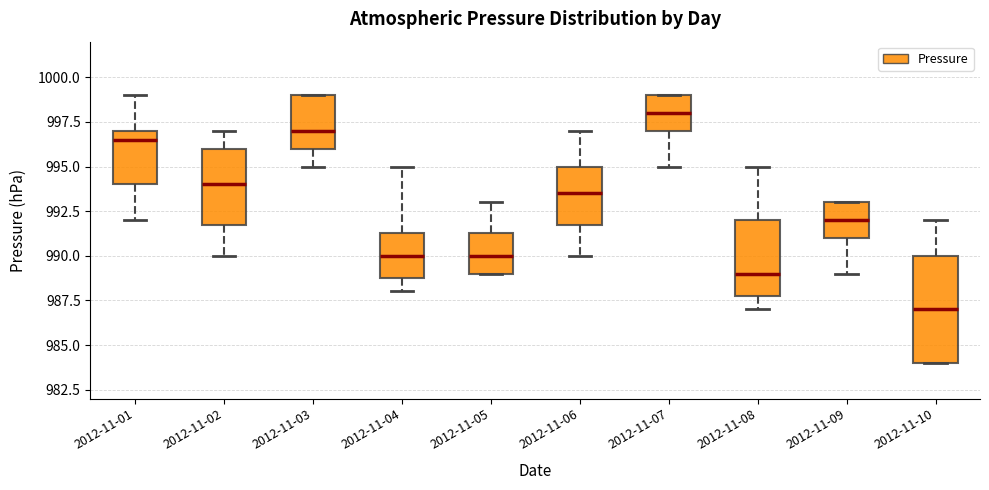

Which box is the tallest, from its lower edge to its upper edge?

2012-11-10